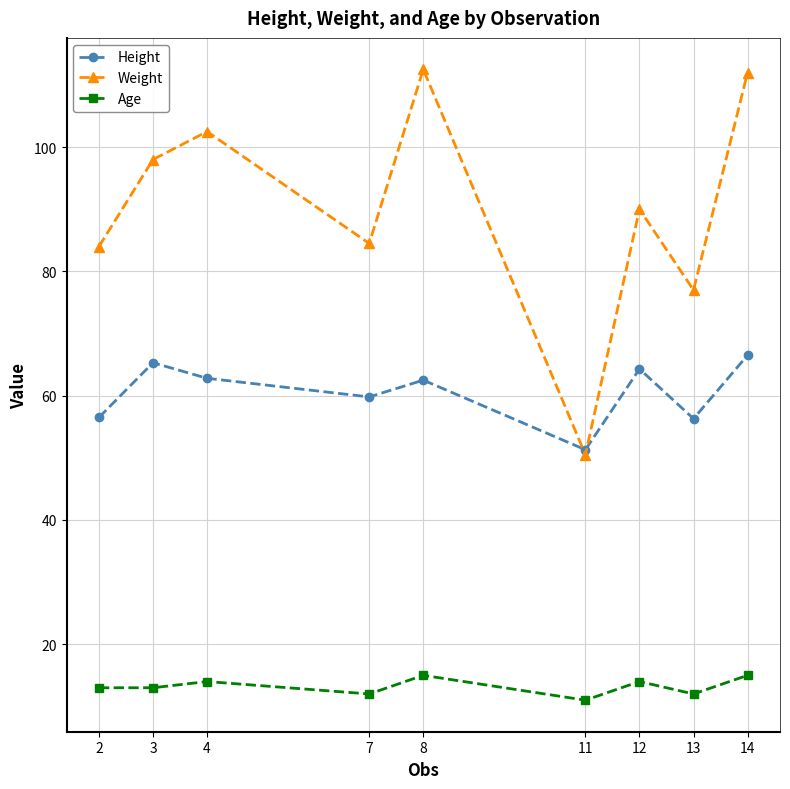

At how many categories does at least one series exceed 72?

8